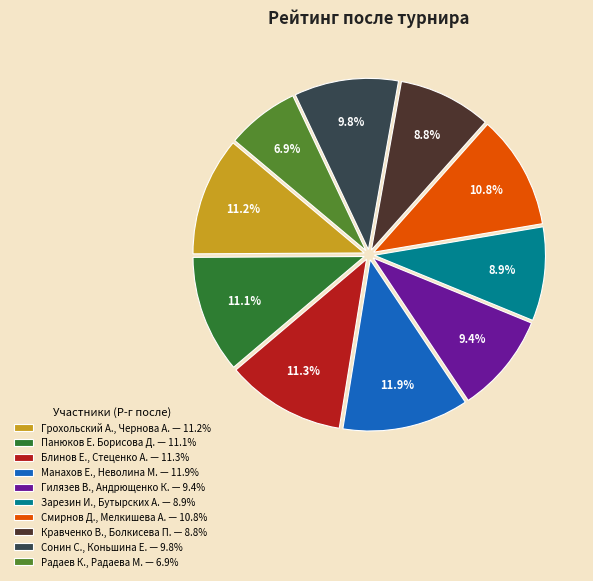

How many segments does this pie chart have?

10